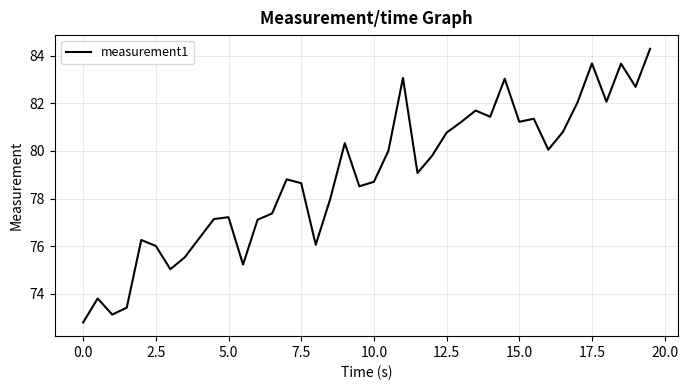

What is the minimum value shown in the chart?

72.8